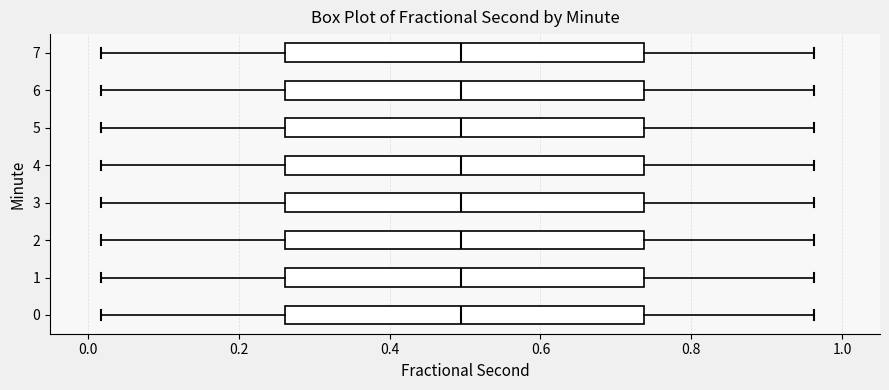

Where does the right whisker of the box at y = 7 end on the x-axis? The values are not printed on the chart, so give them approximately, as read against the axis.

0.96